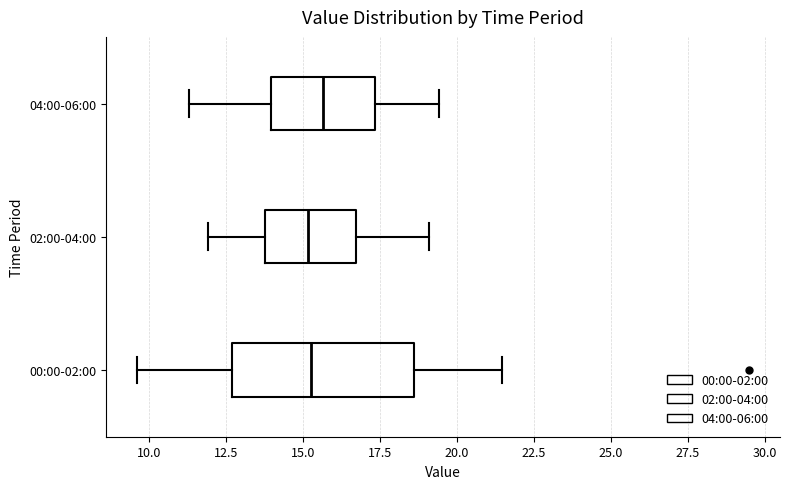

Which box is the widest, from its left edge to its right edge?

00:00-02:00